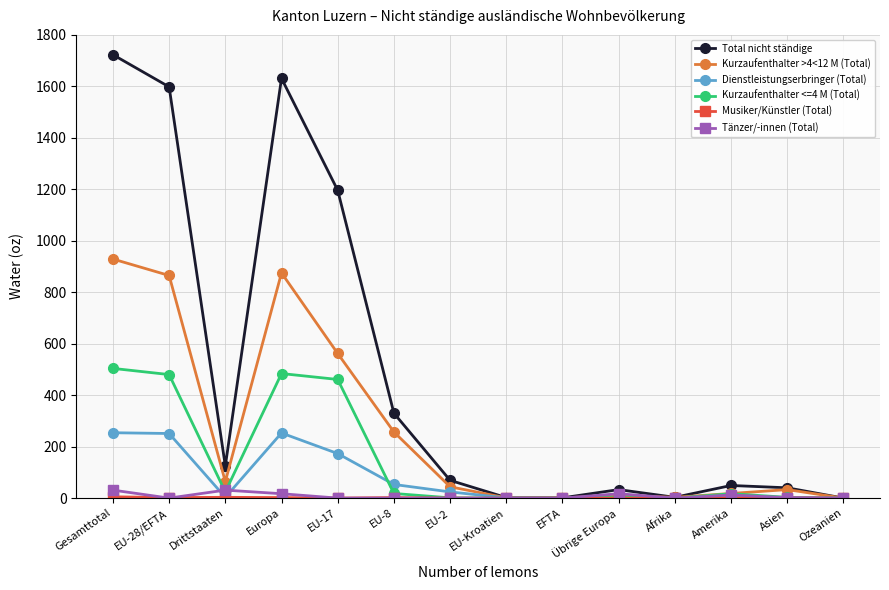

How many values in the Dienstleistungserbringer (Total) series are below 3?

7